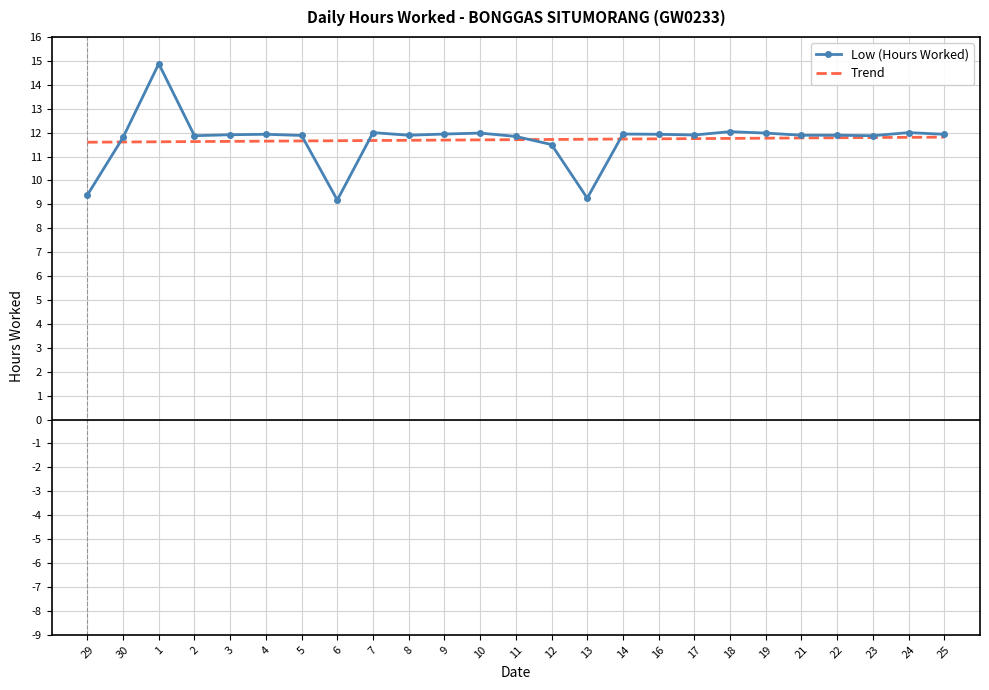

List the series in order of their peak value, highest first.

Low (Hours Worked), Trend